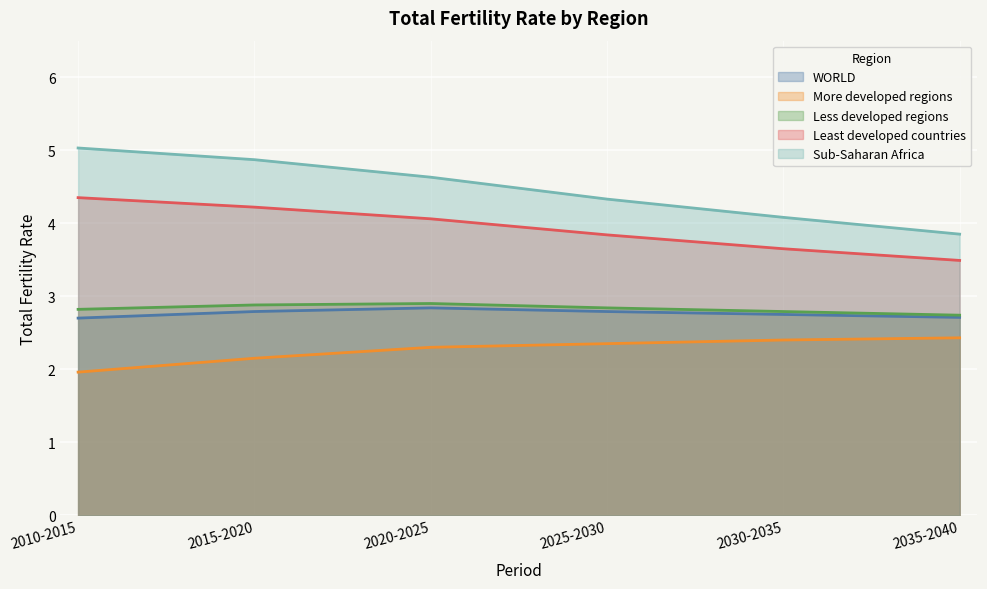

At which label is WORLD closest to 2?

2010-2015